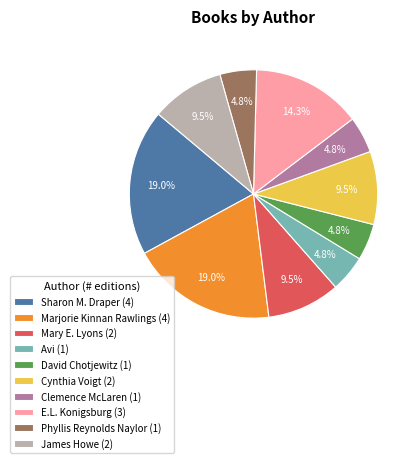

How much of the chart is everything except Phyllis Reynolds Naylor (1)?

95.2%